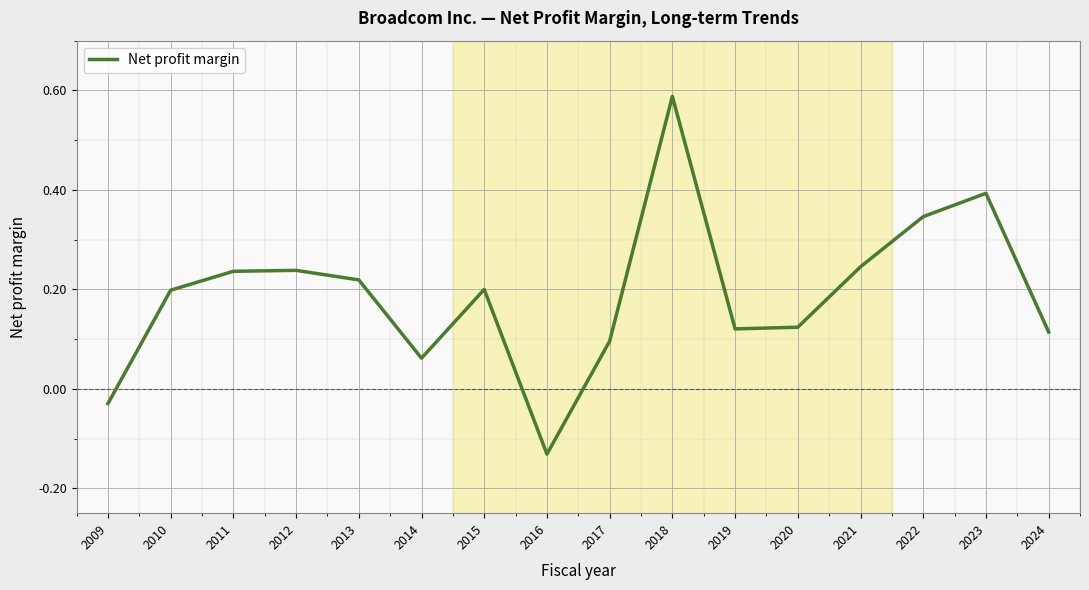

Which label corresponds to the largest value in the chart?

2018